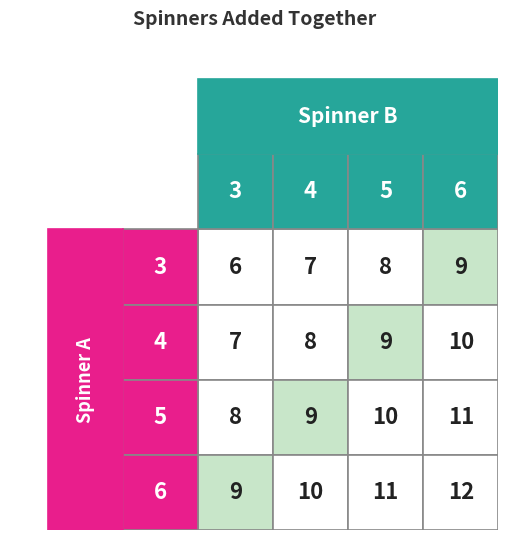

Reading left to right, what are all the values shown in this chart?

0: 0=6	1=7	2=8	3=9
1: 0=7	1=8	2=9	3=10
2: 0=8	1=9	2=10	3=11
3: 0=9	1=10	2=11	3=12